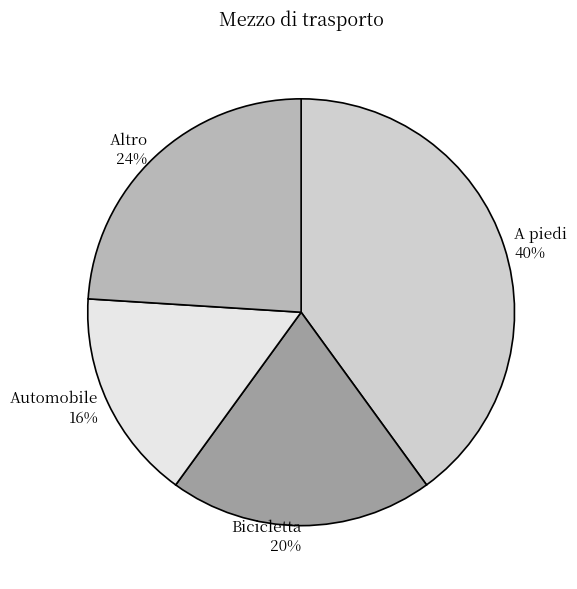

Rank the categories by value from lowest to highest.

Automobile, Bicicletta, Altro, A piedi